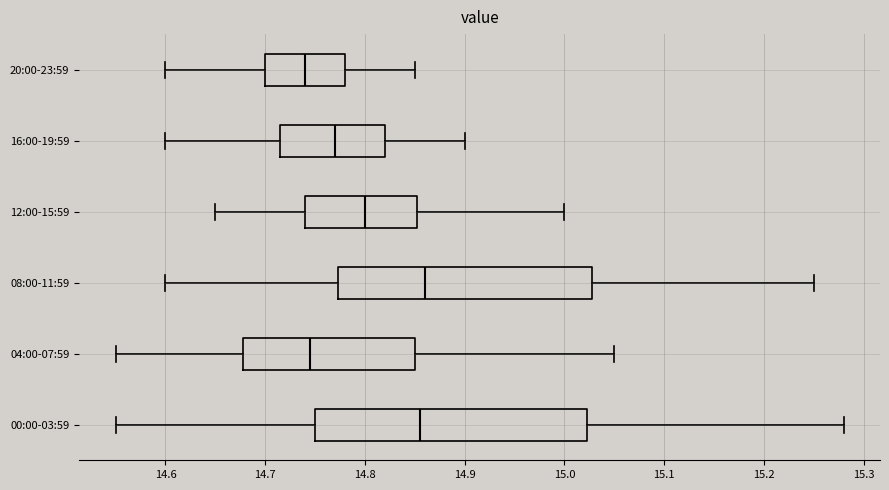

Reading bottom to top, transcribe this box plot: for each box, give where its median line is, the range the box spans, and where its two whiskers end, as read against the x-axis. The values are not printed on the chart, so give them approximately, as read against the axis.

00:00-03:59: median 14.86, box 14.75 to 15.02, whiskers 14.55 to 15.28
04:00-07:59: median 14.75, box 14.68 to 14.85, whiskers 14.55 to 15.05
08:00-11:59: median 14.86, box 14.77 to 15.03, whiskers 14.60 to 15.25
12:00-15:59: median 14.80, box 14.74 to 14.85, whiskers 14.65 to 15.00
16:00-19:59: median 14.77, box 14.72 to 14.82, whiskers 14.60 to 14.90
20:00-23:59: median 14.74, box 14.70 to 14.78, whiskers 14.60 to 14.85